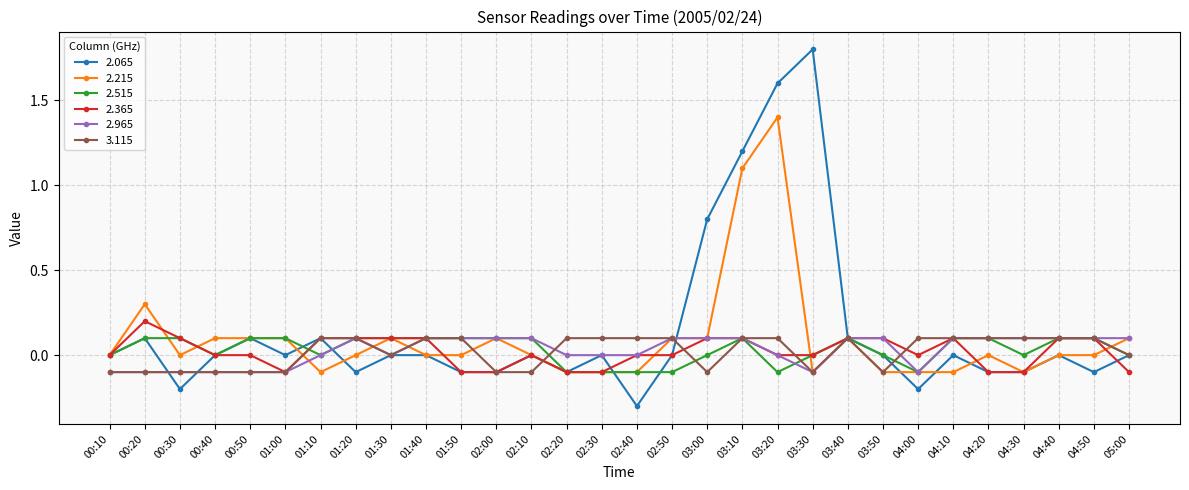

What is the value of the 2.215 point at the 6th from the left?

0.1